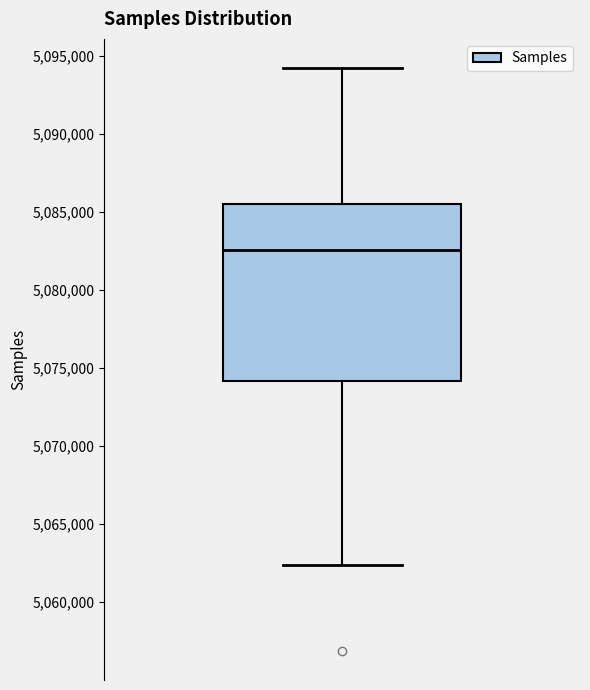

Read this box plot against the y-axis: the position of the median line, the range covered by the box, and the ends of both whiskers. The values are not printed on the chart, so give them approximately, as read against the axis.

median 5082500, box 5074000 to 5085500, whiskers 5062500 to 5094000